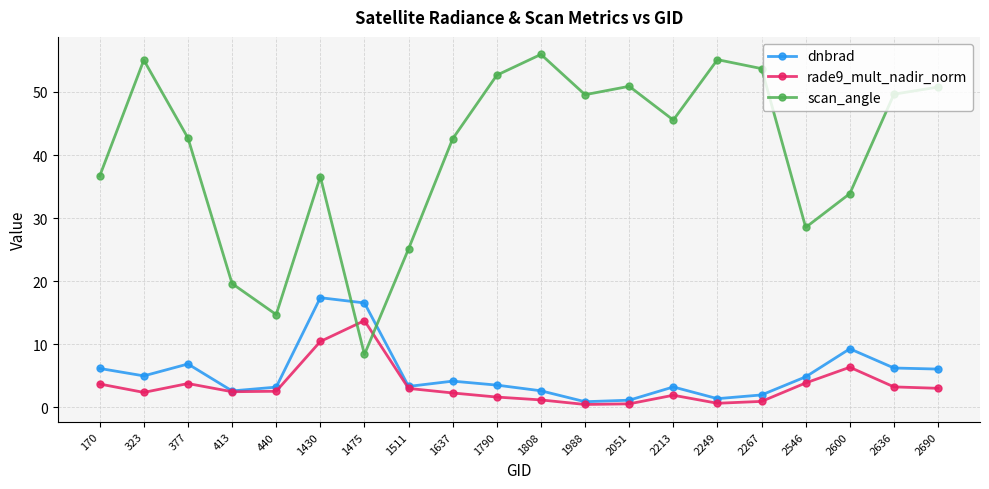

What is the difference between the highest and lowest values at 1808?

54.8